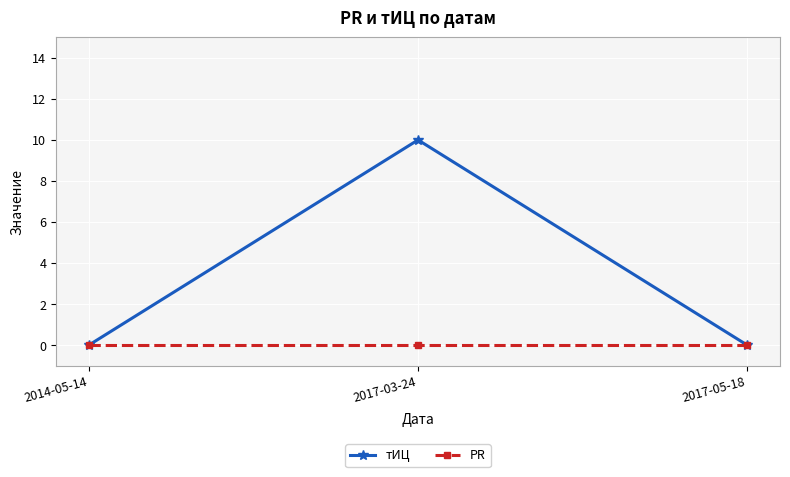

What position from the left is 2014-05-14?

1